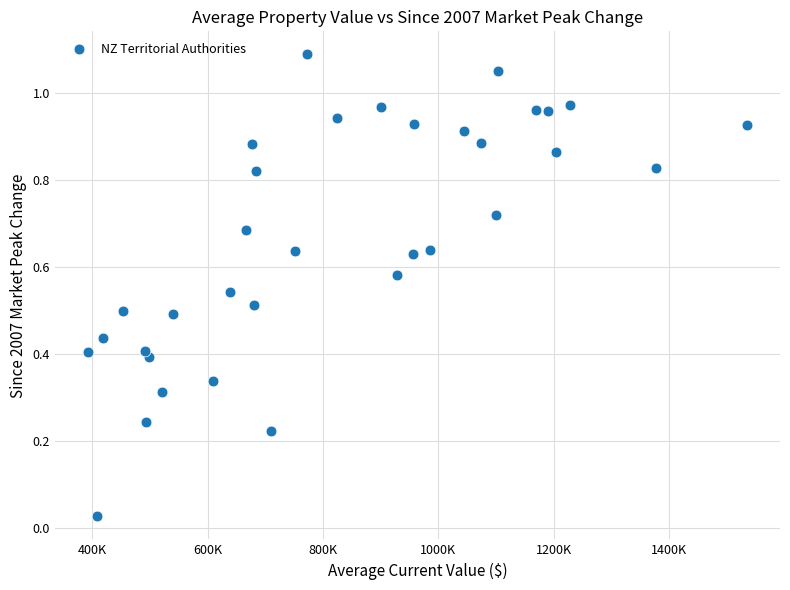

What is the range of X values (max minus min)?

1142855.0